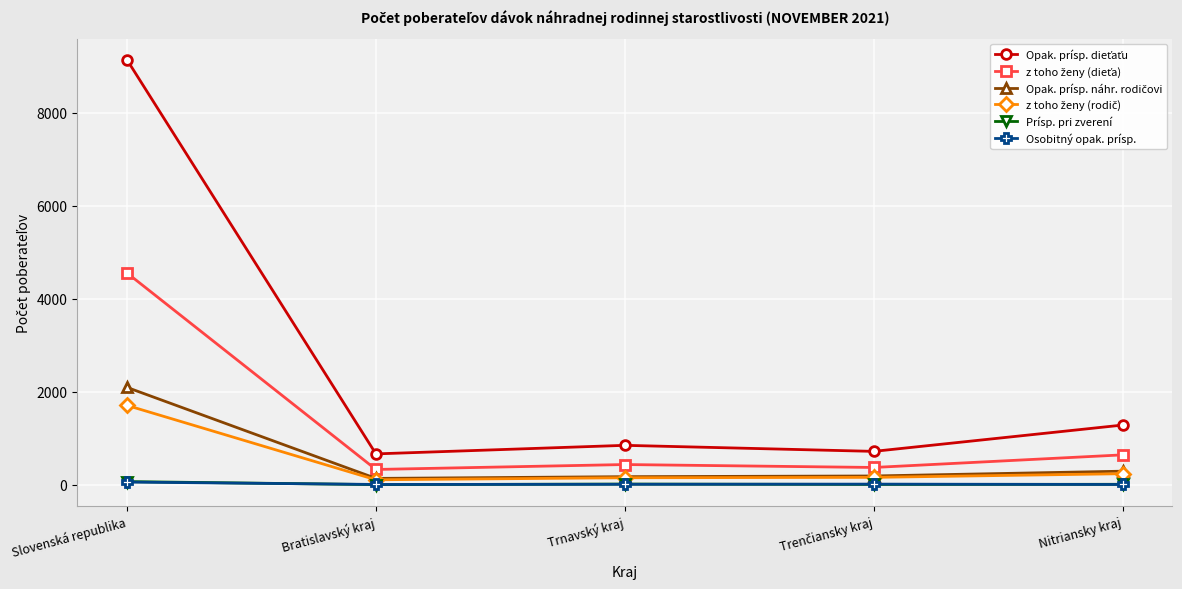

At which category is the sum across all series the highest?

Slovenská republika